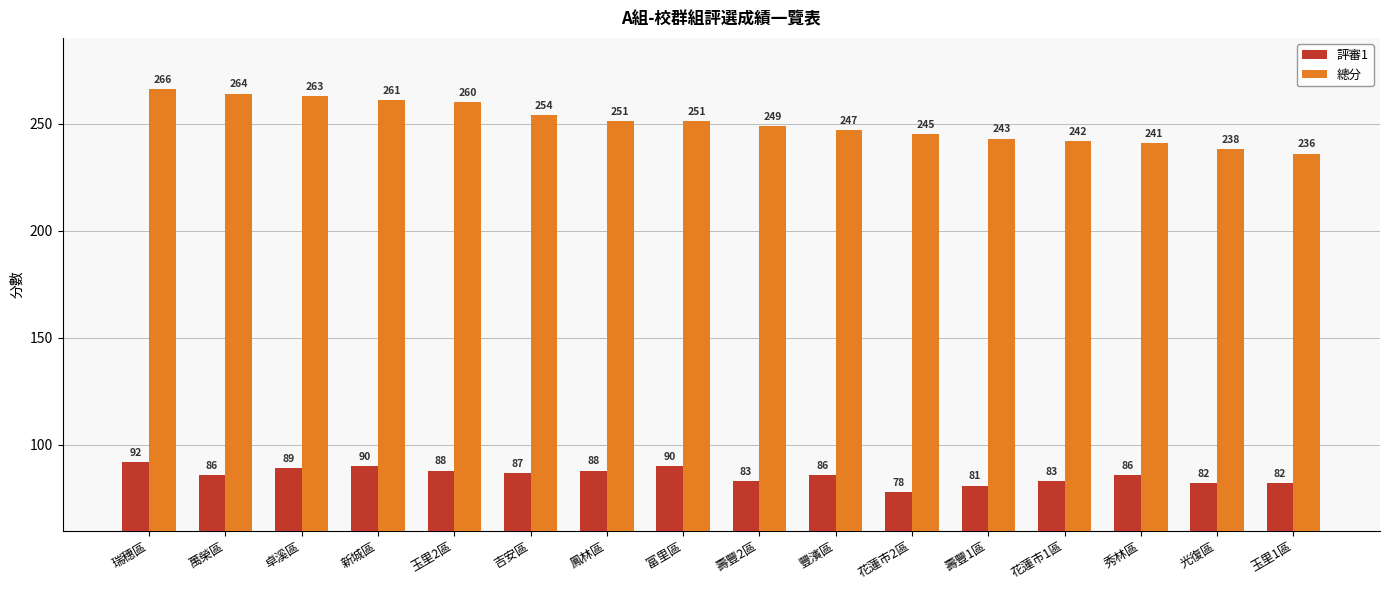

How many values in the 評審1 series are below 86?

6